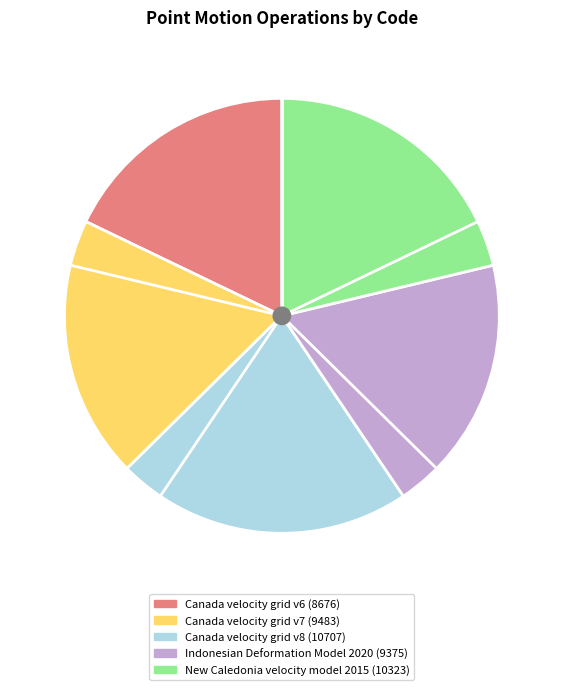

How many segments does this pie chart have?

5